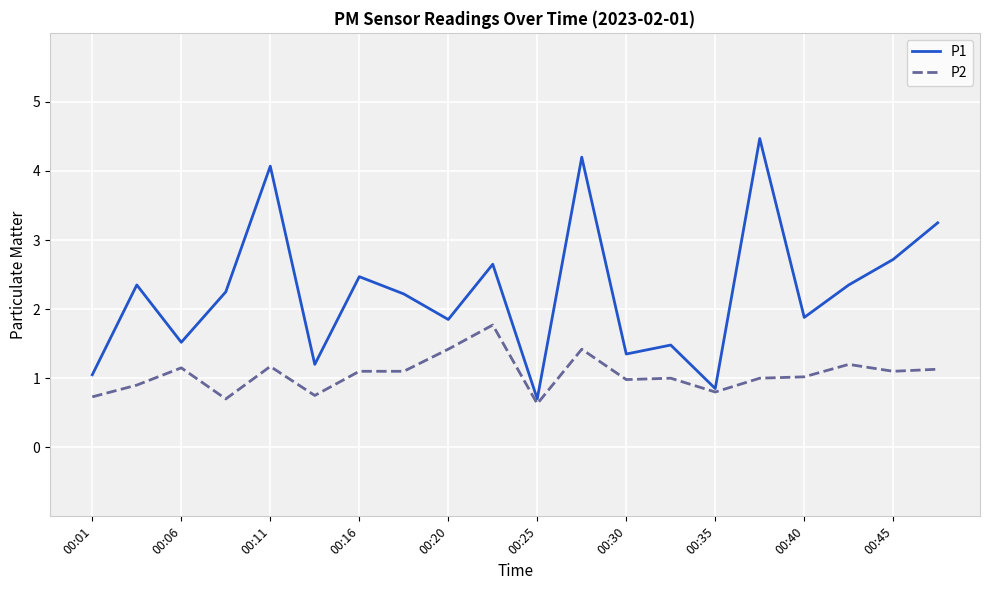

What is the lowest value of the P1 series?

0.7